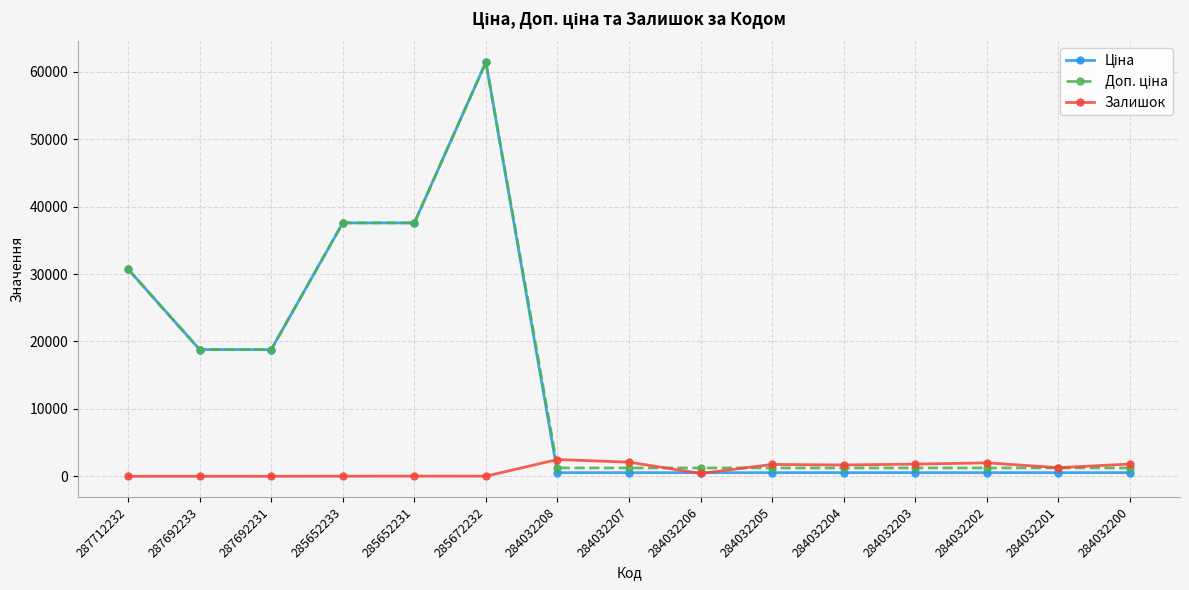

At how many categories does at least one series exceed 14445?

6